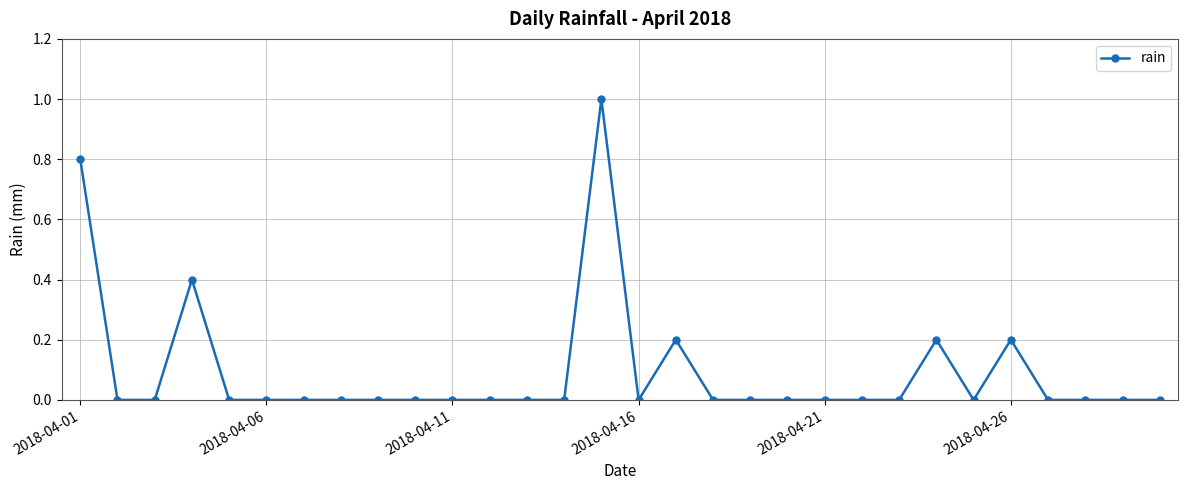

Reading left to right, extract all data points from this chart.

0.8	0.0	0.0	0.4	0.0	0.0	0.0	0.0	0.0	0.0	0.0	0.0	0.0	0.0	1.0	0.0	0.2	0.0	0.0	0.0	0.0	0.0	0.0	0.2	0.0	0.2	0.0	0.0	0.0	0.0